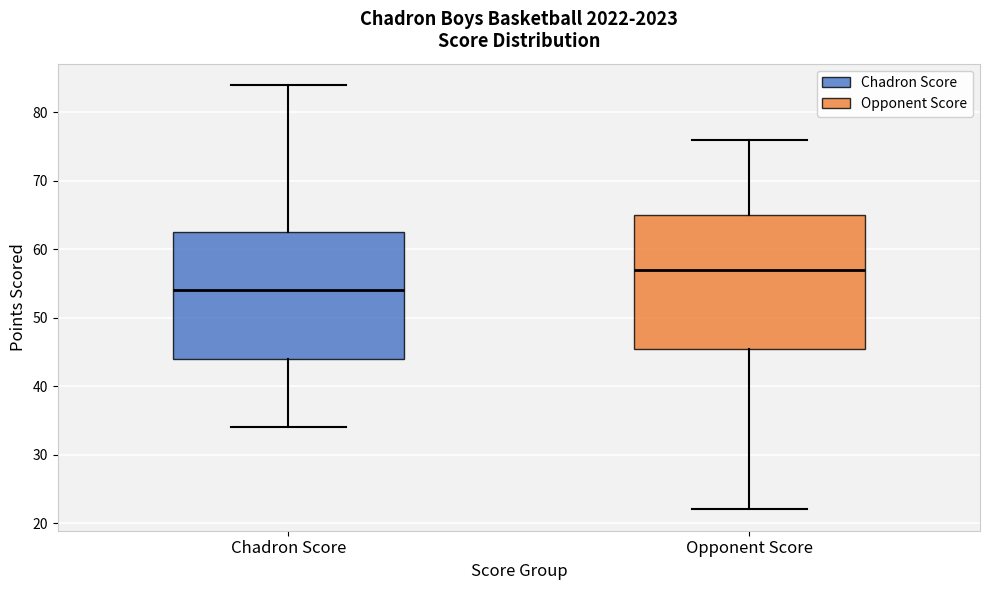

Reading left to right, read every box against the y-axis: the position of its median line, the range the box covers, and the ends of its whiskers. The values are not printed on the chart, so give them approximately, as read against the axis.

Chadron Score: median 54, box 44 to 63, whiskers 34 to 84
Opponent Score: median 57, box 46 to 65, whiskers 22 to 76